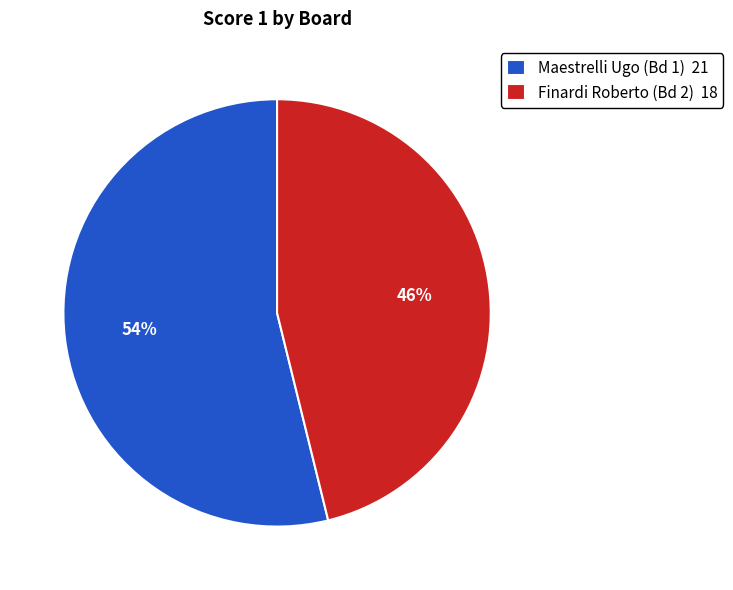

Which category has the smallest portion of the pie?

Finardi Roberto (Bd 2) 18